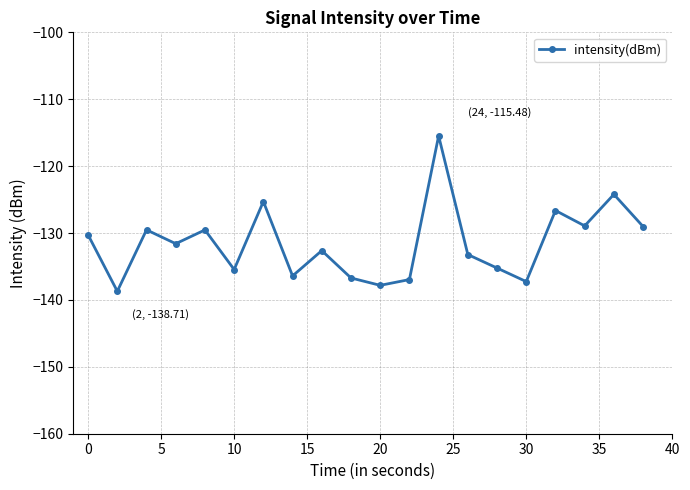

True or false: there are more than 0 points higher than both neighbors.

True